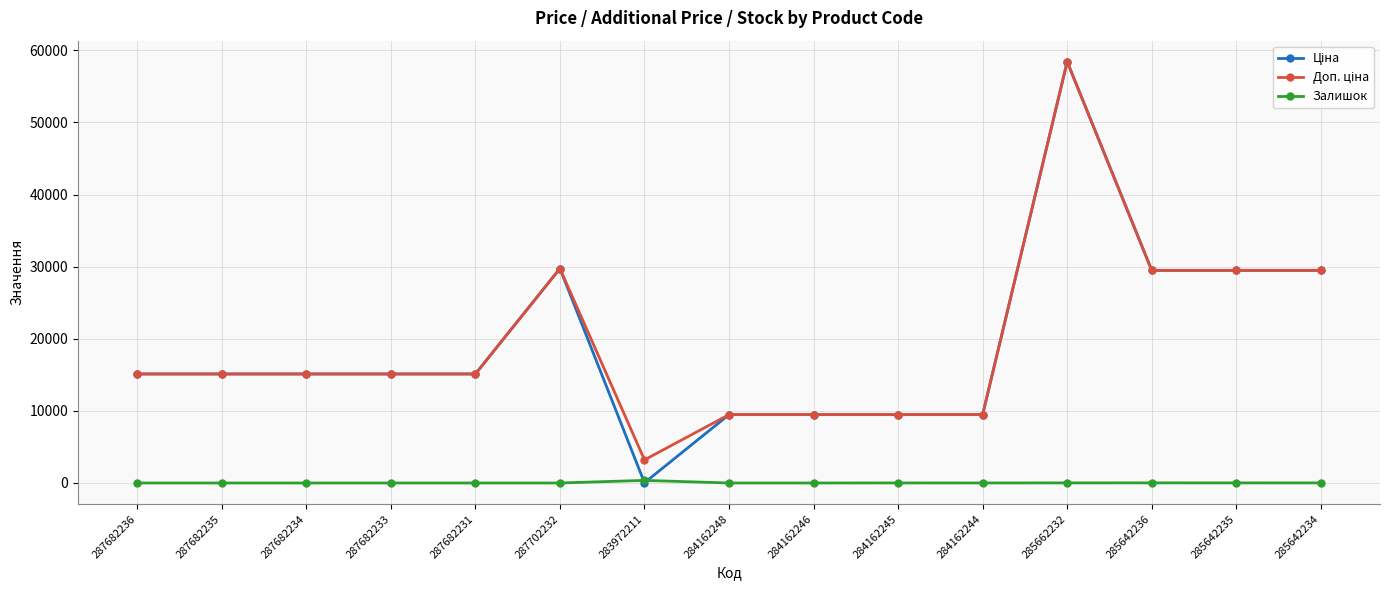

The Залишок series shows 13.0 at 285642235. True or false?

True